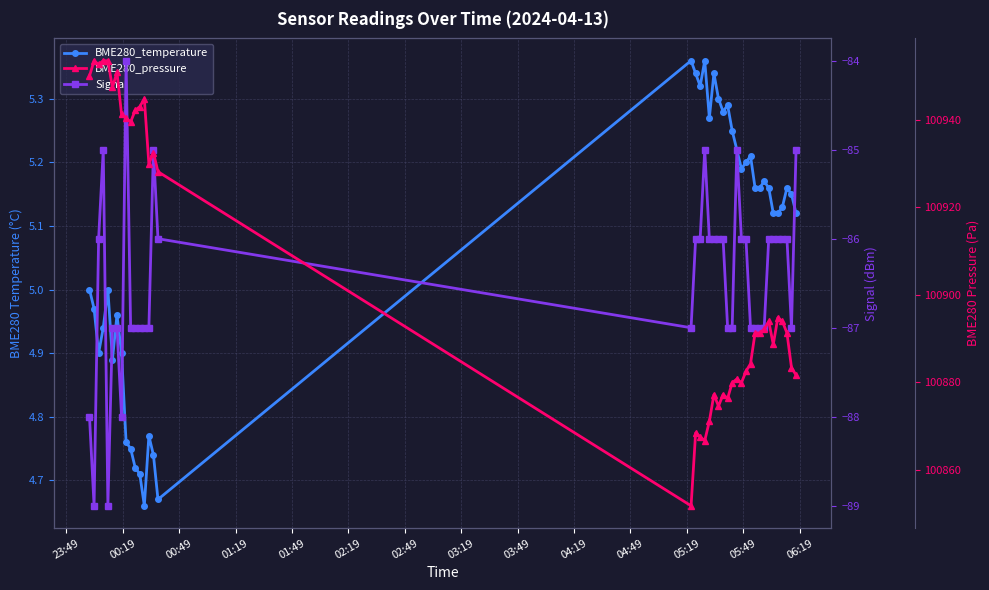

What is the difference between the second highest and second lowest values in the BME280_pressure series?

86.8